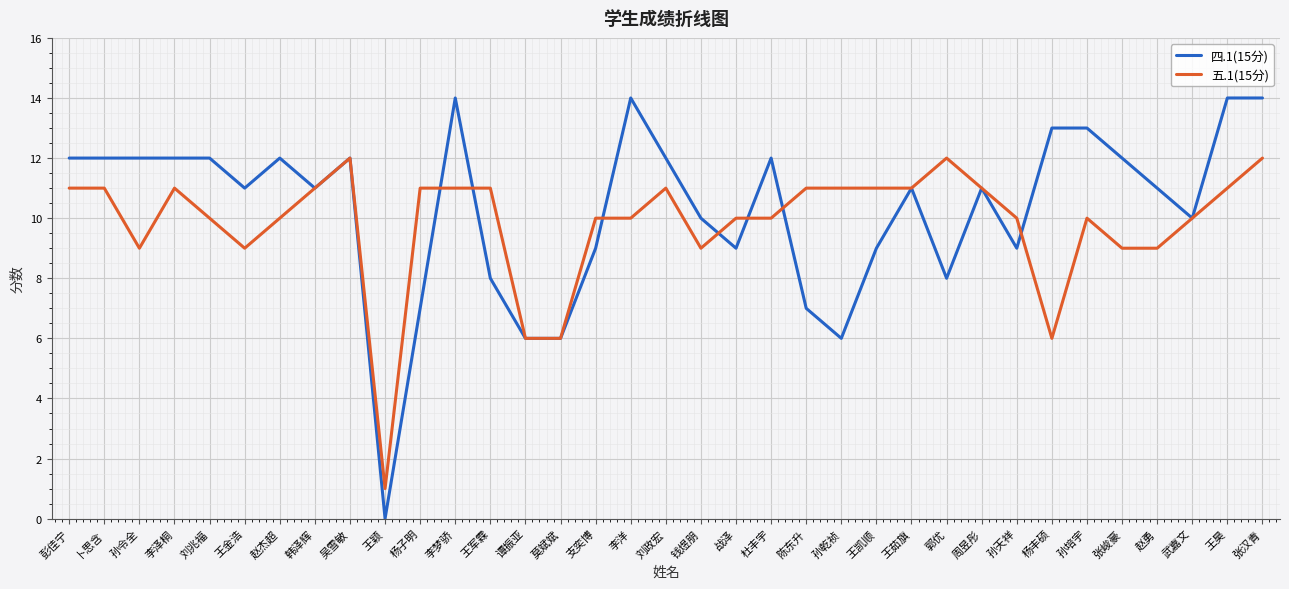

What are all the series names shown in the legend?

四.1(15分), 五.1(15分)